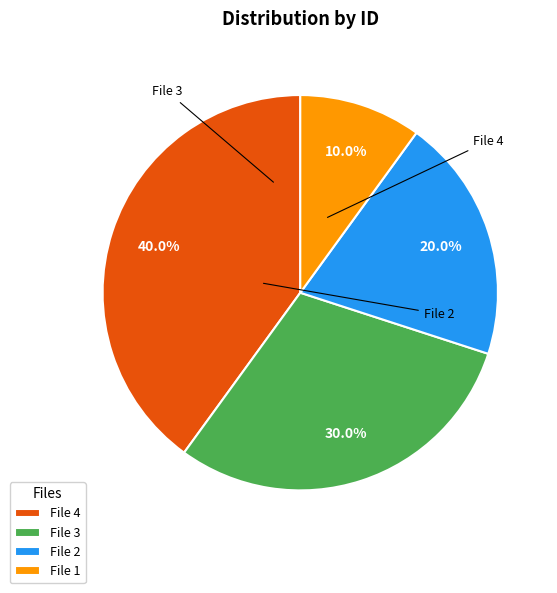

Does any single category account for the majority?

No